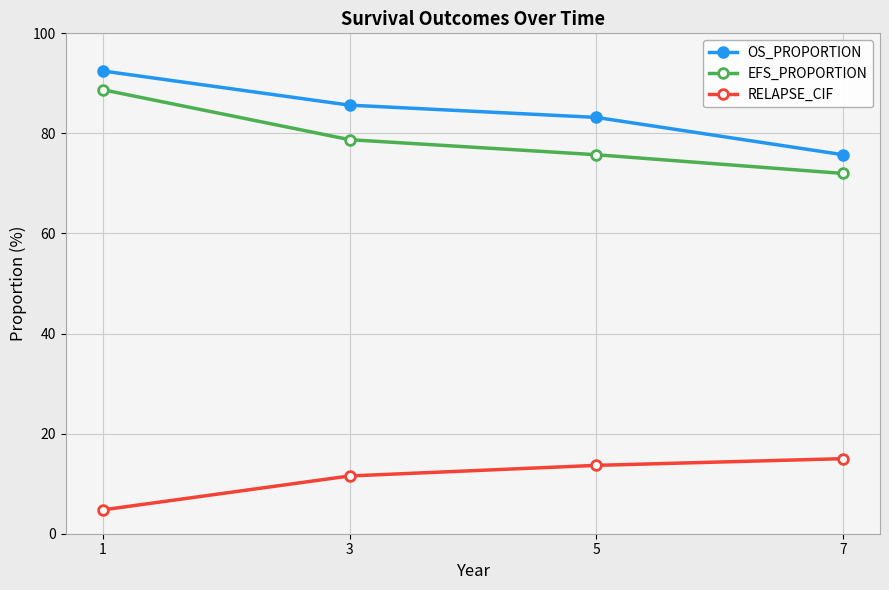

Reading left to right, transcribe all the data shown in this chart.

OS_PROPORTION: 1=92.5	3=85.7	5=83.2	7=75.7
EFS_PROPORTION: 1=88.7	3=78.8	5=75.7	7=72.0
RELAPSE_CIF: 1=4.8	3=11.5	5=13.7	7=15.0